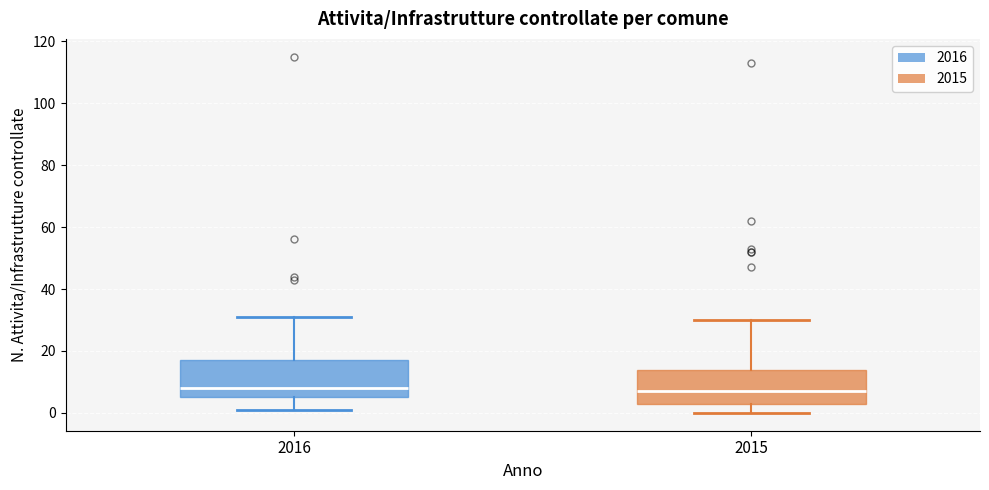

Reading left to right, read every box against the y-axis: the position of its median line, the range the box covers, and the ends of its whiskers. The values are not printed on the chart, so give them approximately, as read against the axis.

2016: median 8, box 6 to 18, whiskers 2 to 32
2015: median 8, box 4 to 14, whiskers 0 to 30